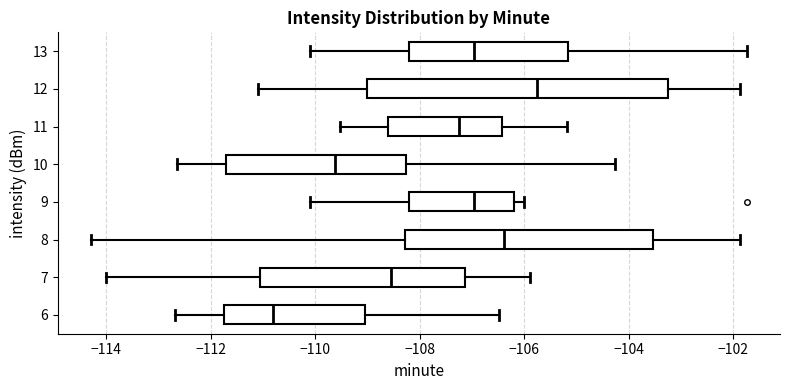

Reading bottom to top, read every box against the x-axis: the position of its median line, the range the box covers, and the ends of its whiskers. The values are not printed on the chart, so give them approximately, as read against the axis.

6: median -110.8, box -111.8 to -109.0, whiskers -112.6 to -106.4
7: median -108.6, box -111.0 to -107.2, whiskers -114.0 to -105.8
8: median -106.4, box -108.2 to -103.6, whiskers -114.2 to -101.8
9: median -107.0, box -108.2 to -106.2, whiskers -110.2 to -106.0
10: median -109.6, box -111.8 to -108.2, whiskers -112.6 to -104.2
11: median -107.2, box -108.6 to -106.4, whiskers -109.6 to -105.2
12: median -105.8, box -109.0 to -103.2, whiskers -111.0 to -101.8
13: median -107.0, box -108.2 to -105.2, whiskers -110.2 to -101.8